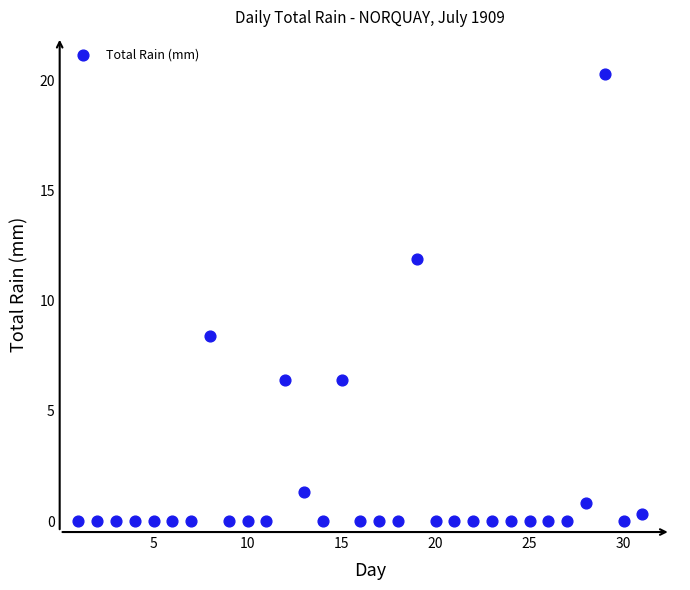

What Y value in the scatter plot is closest to 10?

8.4